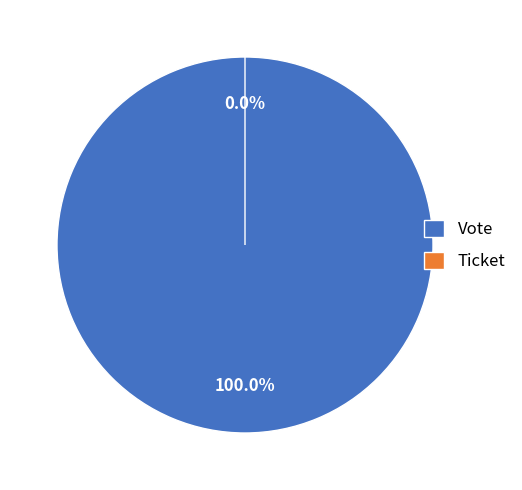

What is the majority slice?

Vote